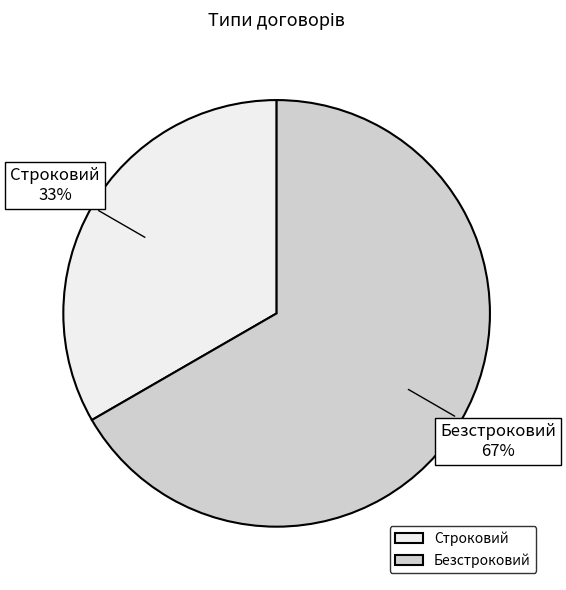

To the nearest percent, what portion does Безстроковий represent?

67%